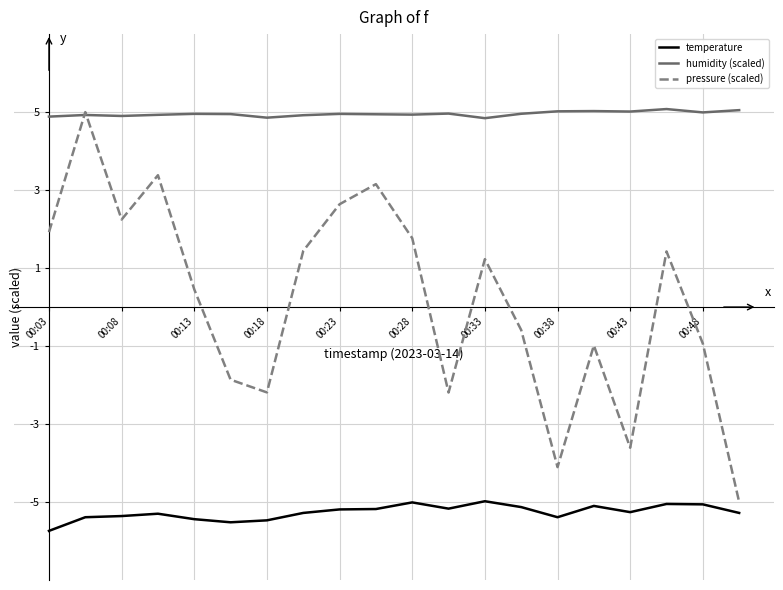

Rank the series by their average value, from lowest to highest.

temperature, pressure (scaled), humidity (scaled)